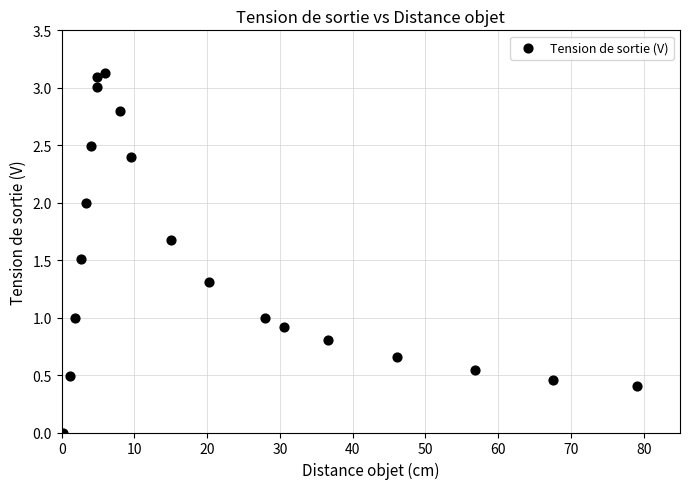

What is the range of X values (max minus min)?

79.0